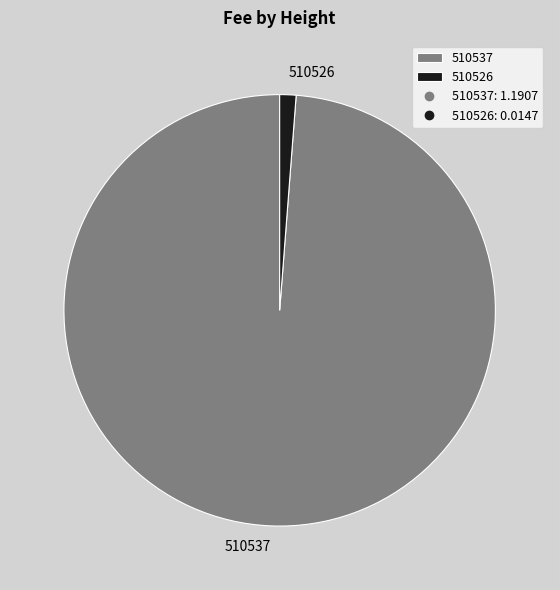

How many segments does this pie chart have?

2